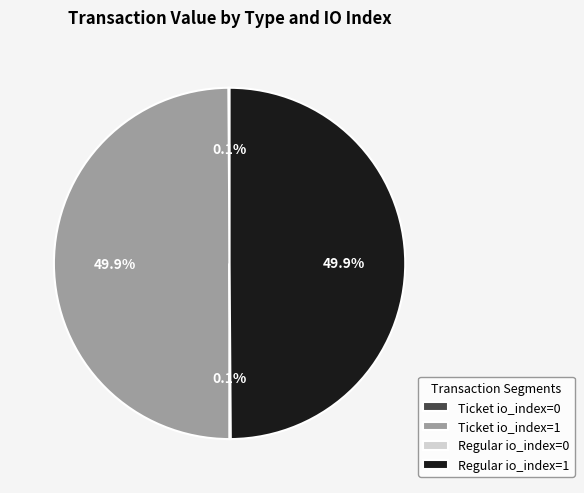

To the nearest percent, what is the average slice percentage?

25%